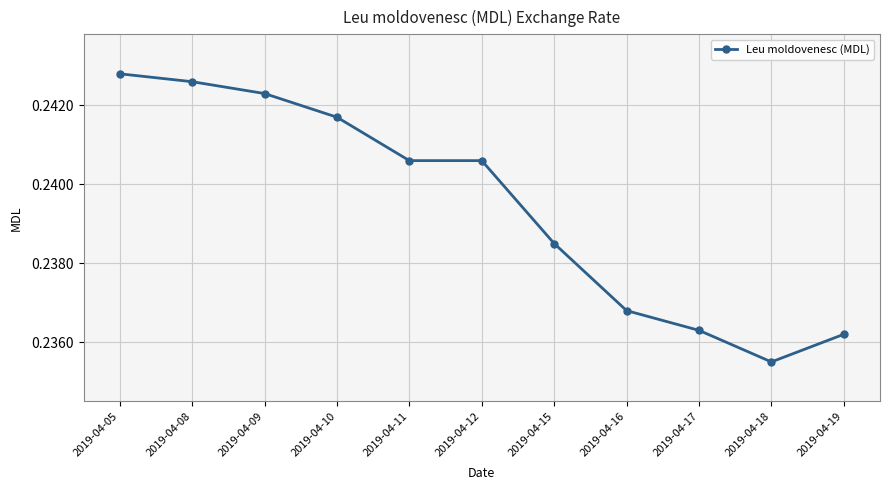

How many series are shown in this chart?

1